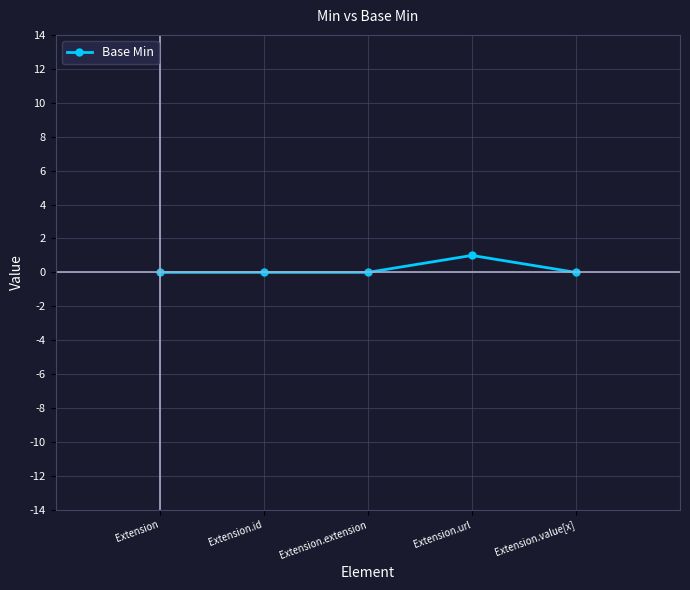

What position from the right is Extension.value[x]?

1